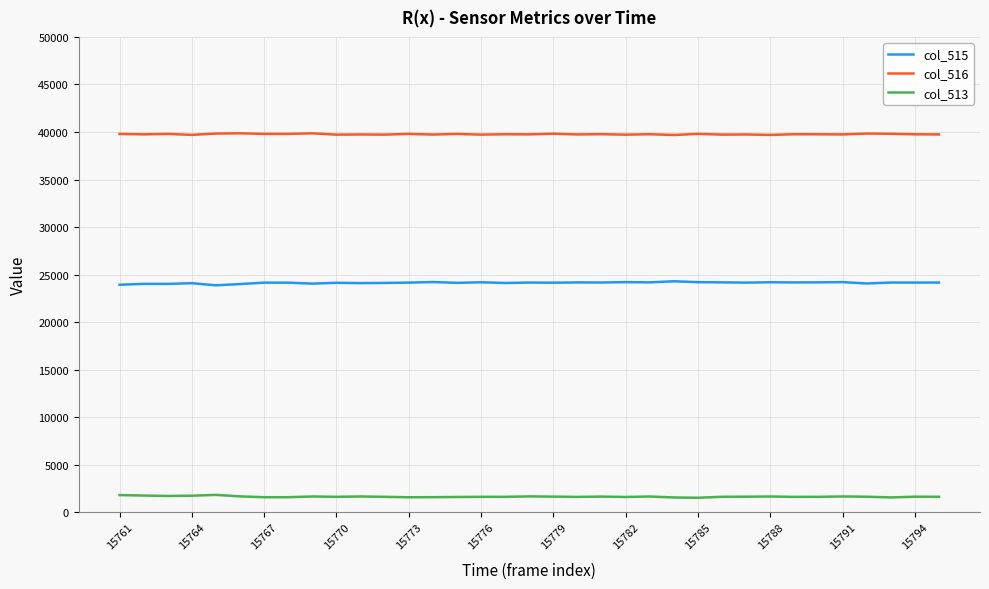

Which series has the largest total across all categories?

col_516